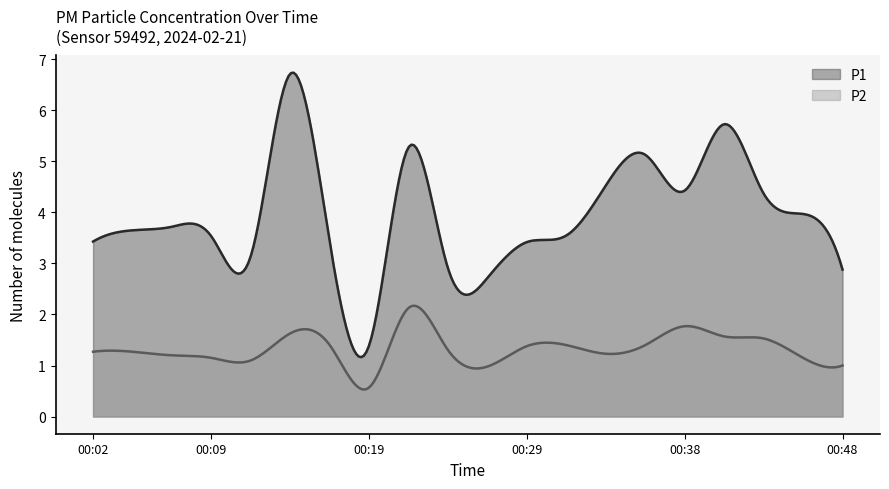

Which series has the largest total across all categories?

P1